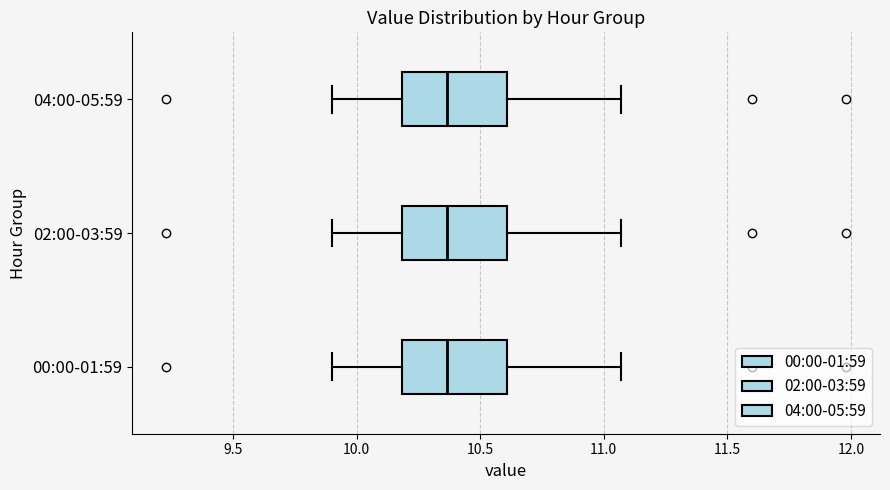

Reading bottom to top, transcribe this box plot: for each box, give where its median line is, the range the box spans, and where its two whiskers end, as read against the x-axis. The values are not printed on the chart, so give them approximately, as read against the axis.

00:00-01:59: median 10.35, box 10.20 to 10.60, whiskers 9.90 to 11.05
02:00-03:59: median 10.35, box 10.20 to 10.60, whiskers 9.90 to 11.05
04:00-05:59: median 10.35, box 10.20 to 10.60, whiskers 9.90 to 11.05